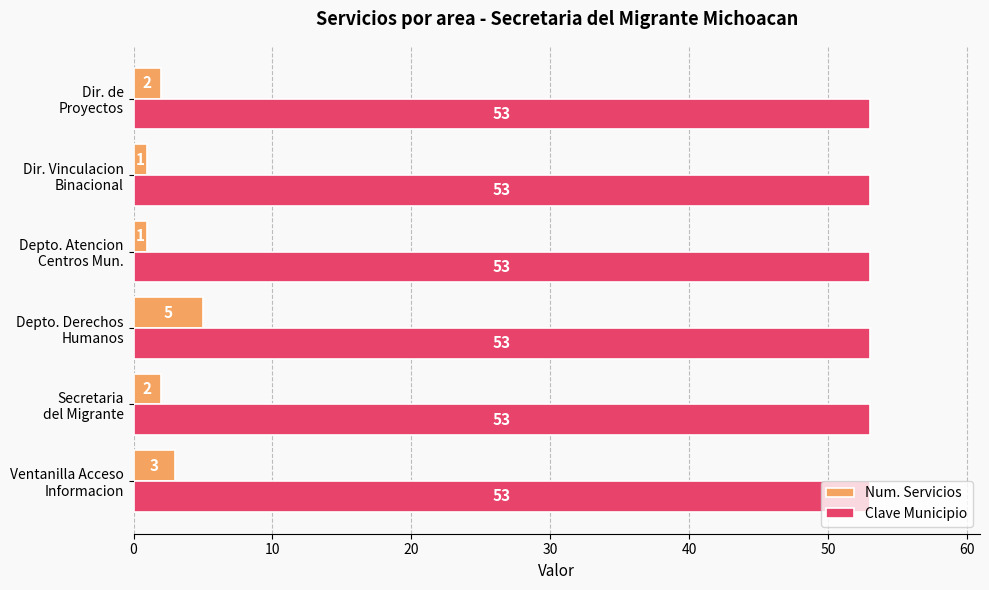

What is the highest value of the Num. Servicios series?

5